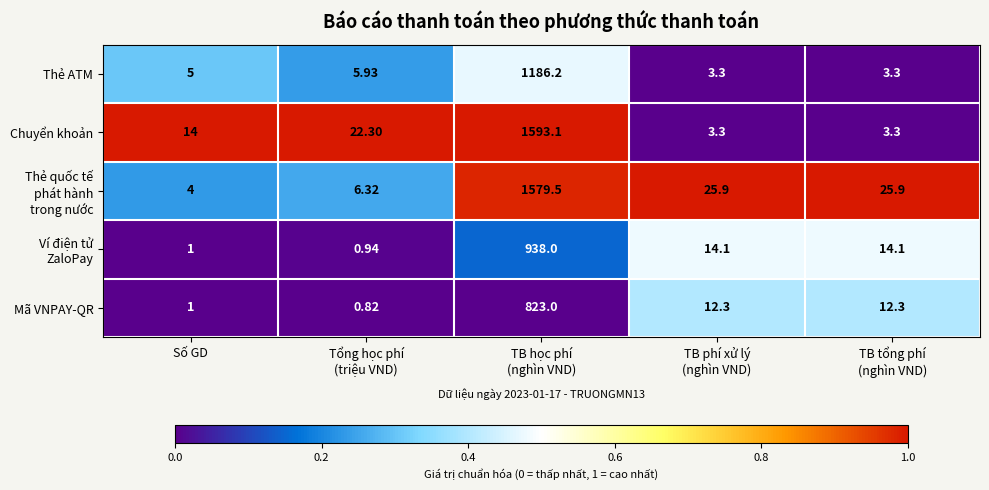

Which series has the largest range (max minus min)?

Chuyển khoản